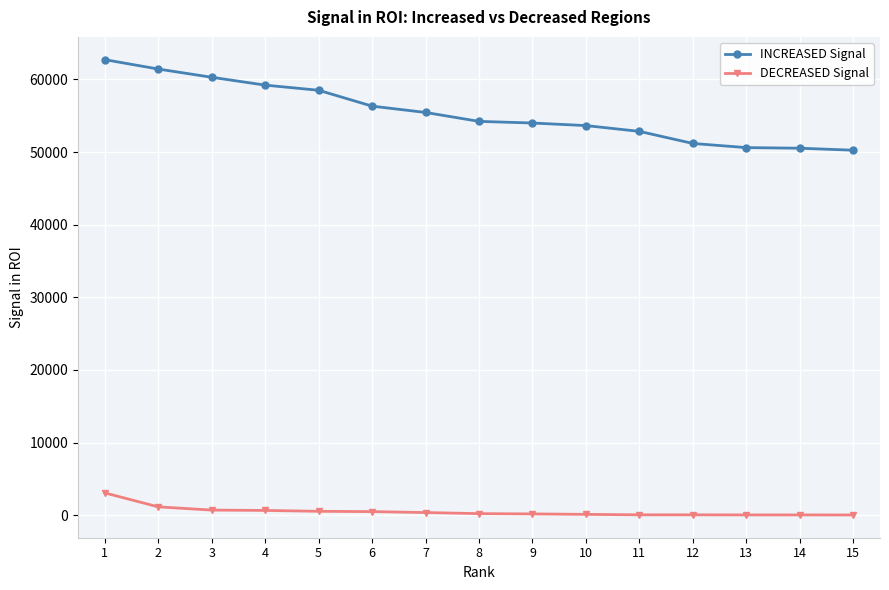

What is the difference between the second highest and second lowest values in the INCREASED Signal series?

10900.4